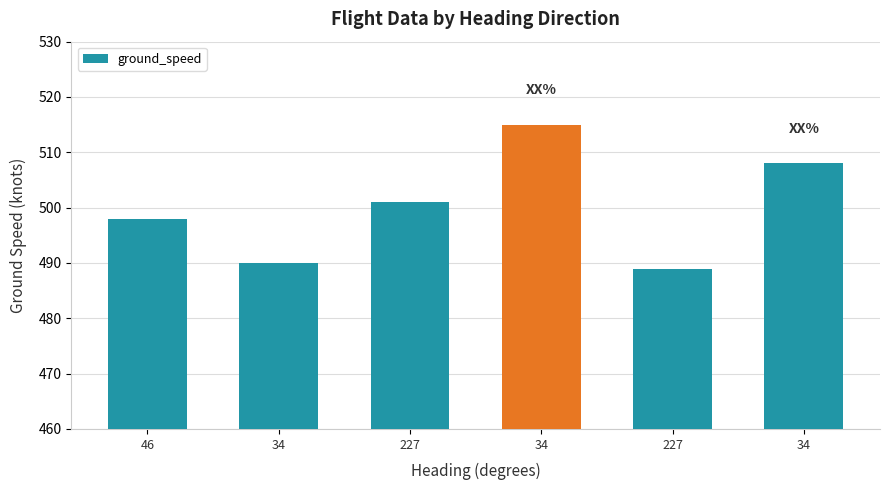

How many series are shown in this chart?

1